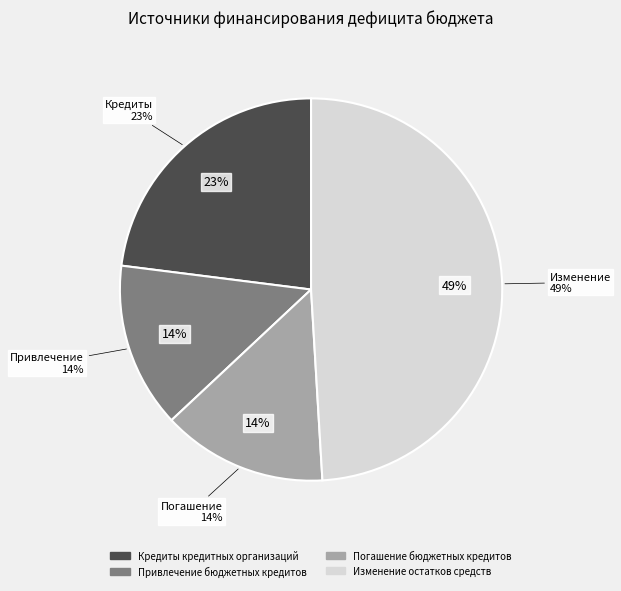

Is there any slice that represents more than half of the pie?

No